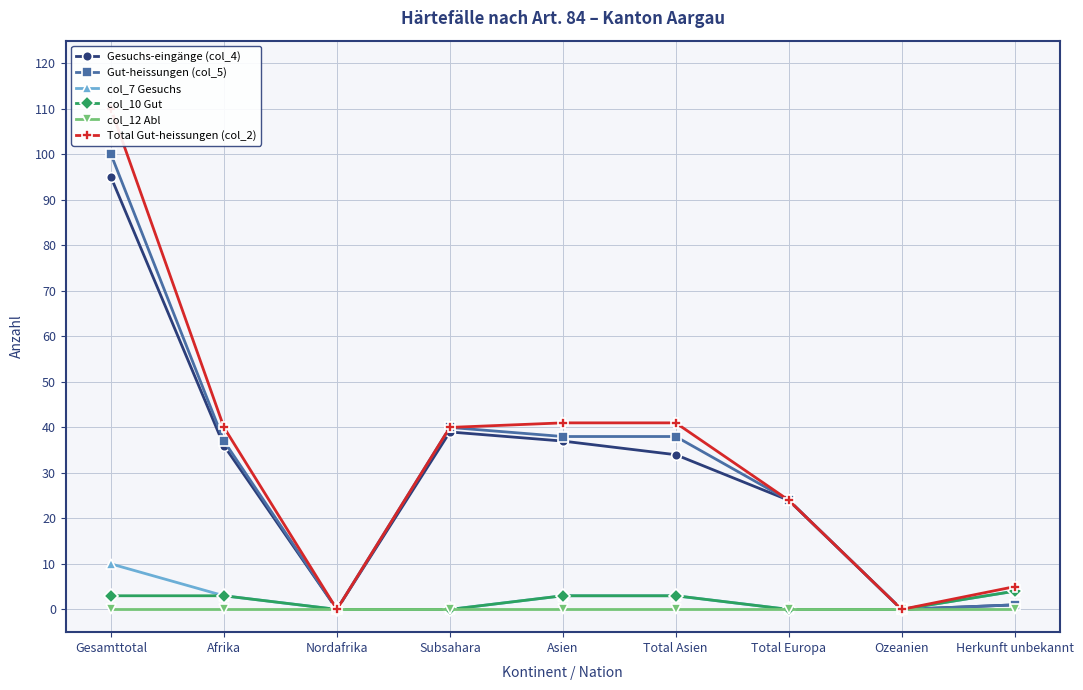

What is the maximum value for Gut-heissungen (col_5)?

100